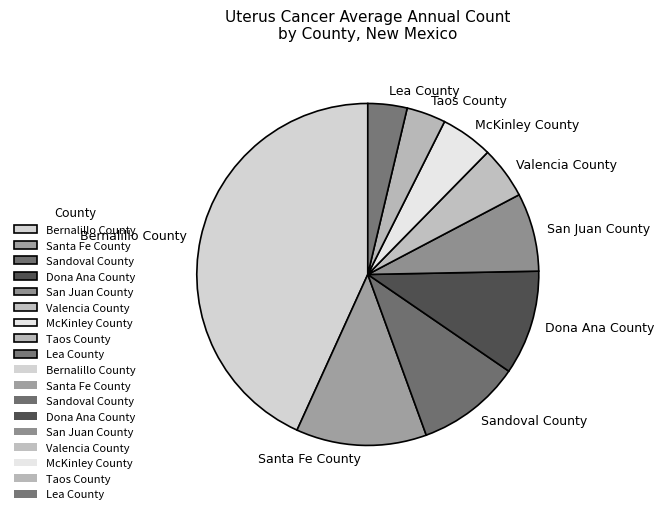

Count the number of slices in the pie.

9